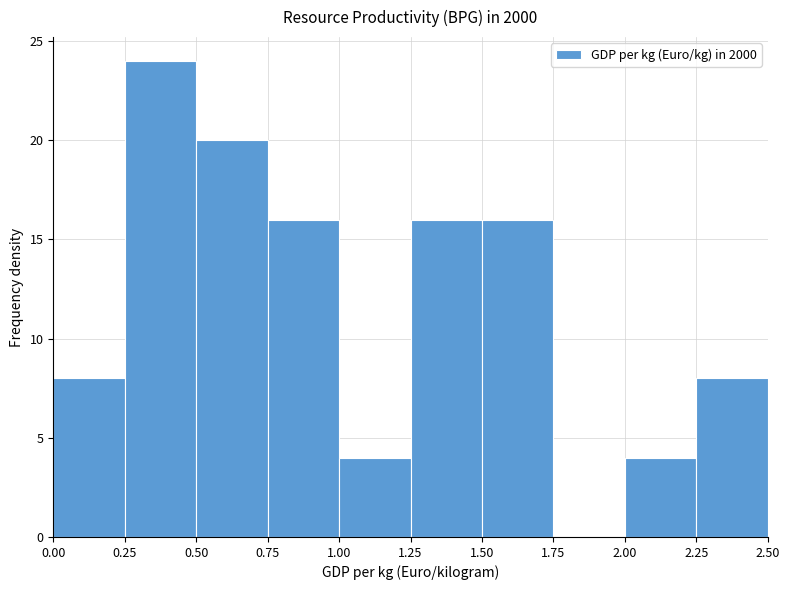

How tall is the bar that spans 1.25 to 1.50 on the x-axis? The values are not printed on the chart, so give them approximately, as read against the axis.

16